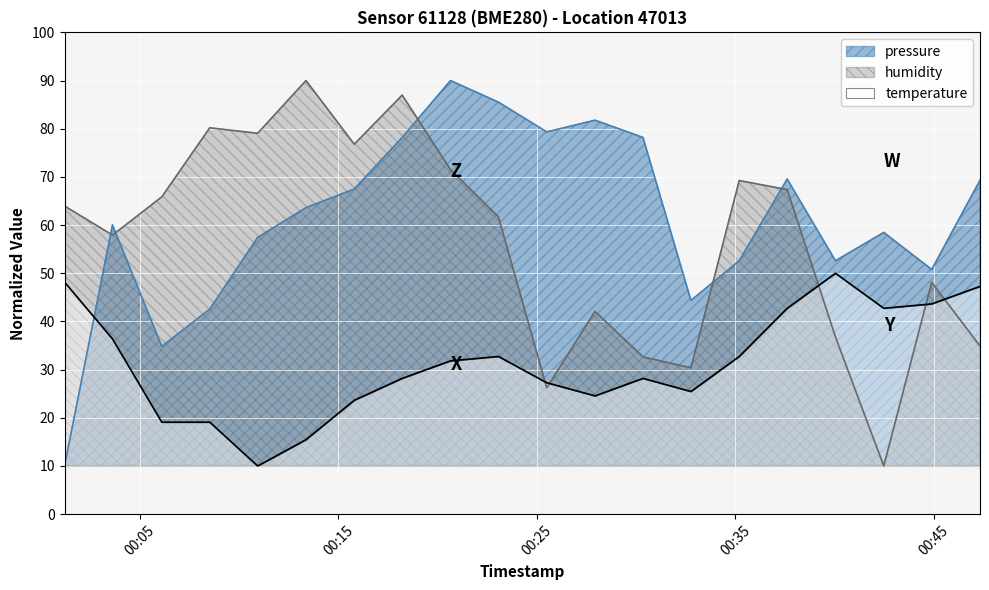

True or false: temperature has a value of 10.0 at 2024-01-30T00:10:56.

True